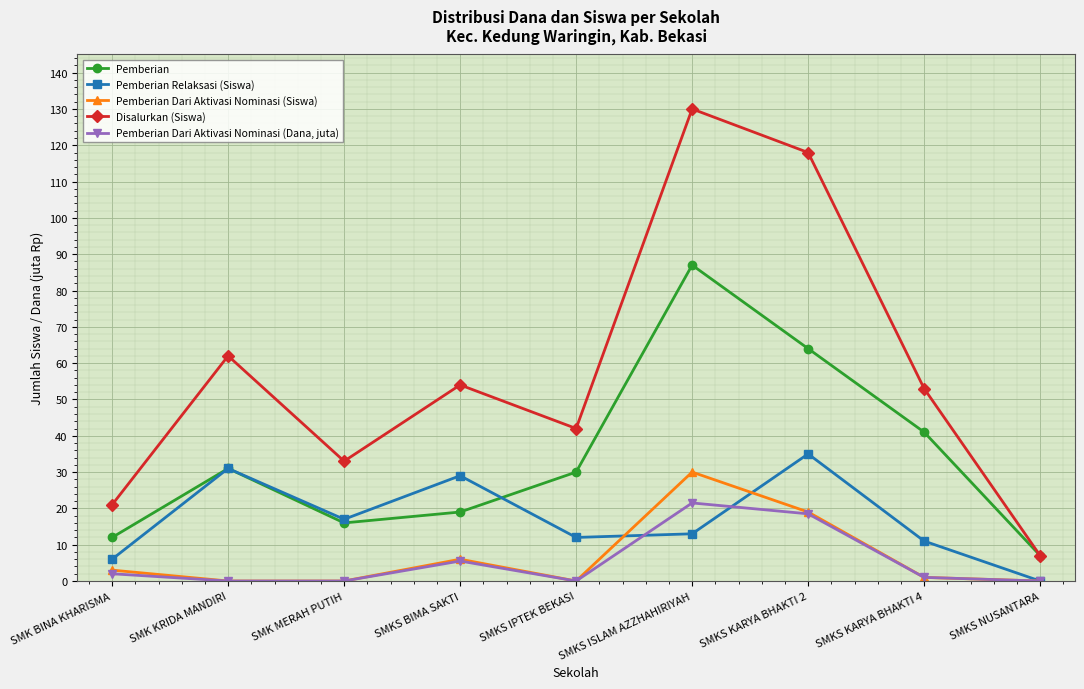

Where is the first local maximum for Pemberian Relaksasi (Siswa)?

SMK KRIDA MANDIRI